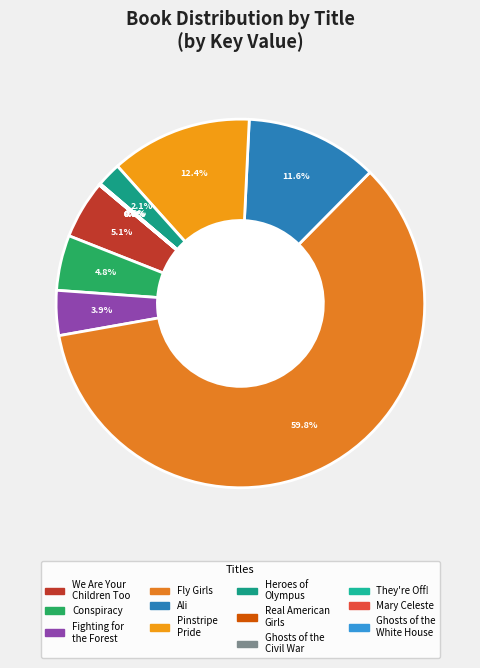

To the nearest percent, what is the average slice percentage?

8%